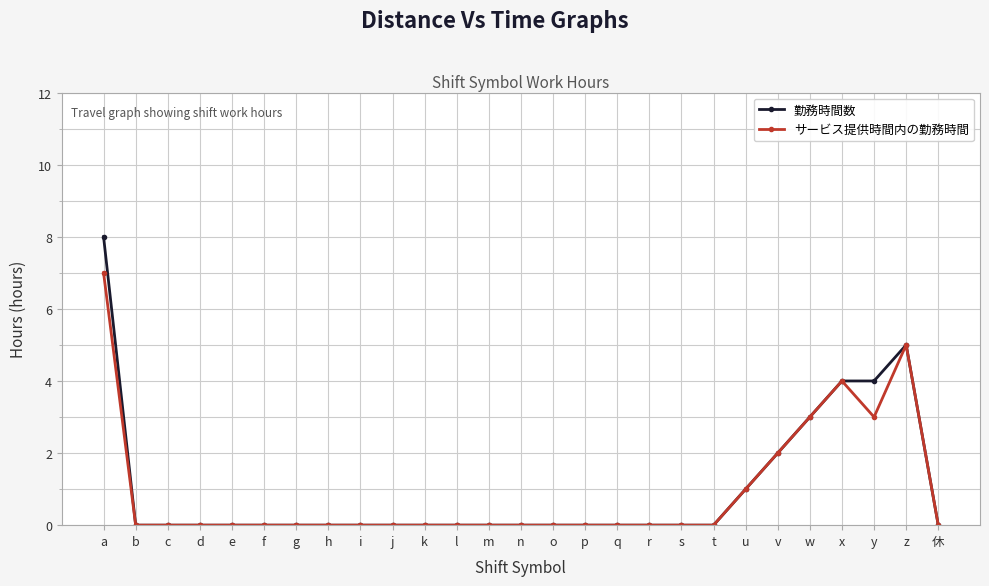

What is the sum of the サービス提供時間内の勤務時間 values at h and v?

2